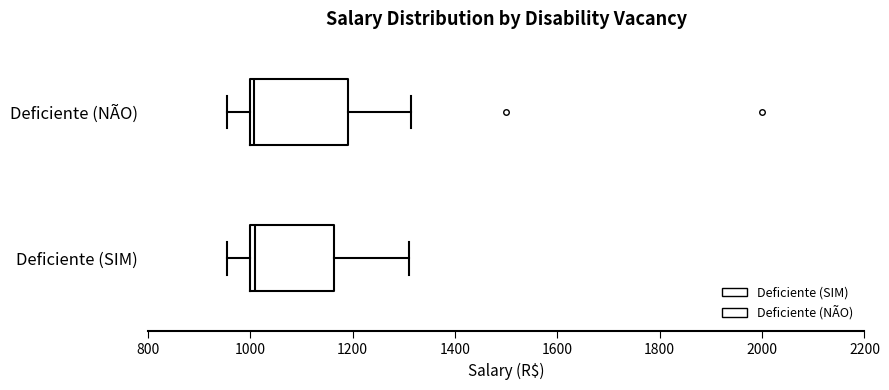

Where is the left edge of the box for Deficiente (NÃO) on the x-axis? The values are not printed on the chart, so give them approximately, as read against the axis.

1000